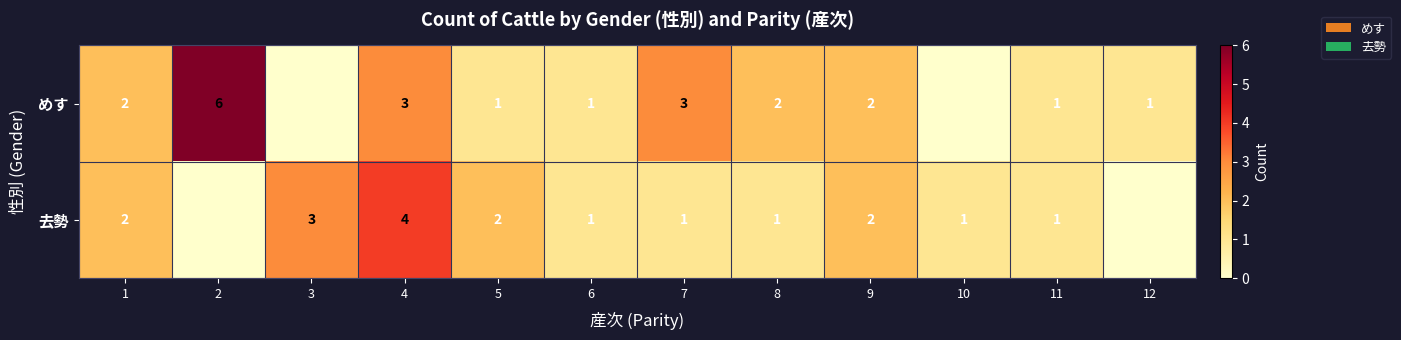

Is it true that 去勢 equals 3 at 9?

False